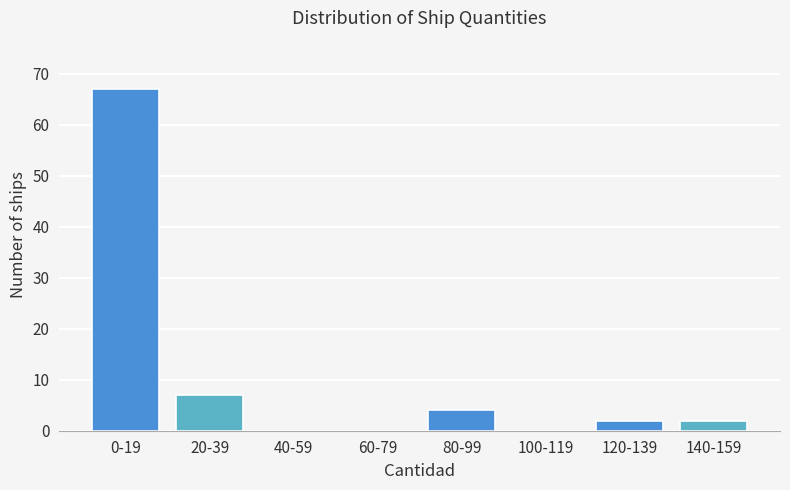

Reading left to right, extract all data points from this chart.

0-19=67	20-39=7	40-59=0	60-79=0	80-99=4	100-119=0	120-139=2	140-159=2